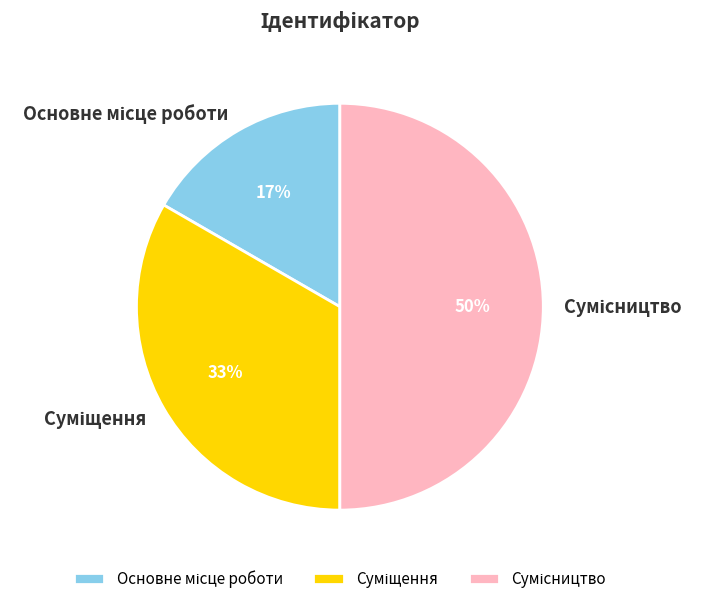

To the nearest percent, what is the average slice percentage?

33%